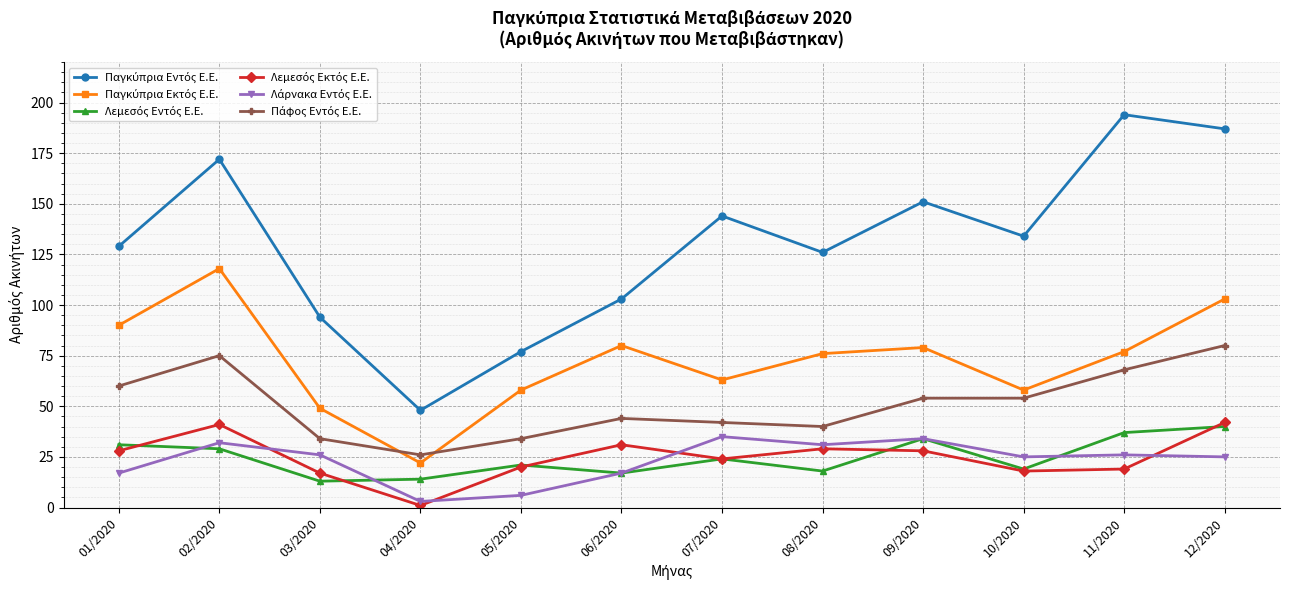

What is the maximum value shown in the chart?

194